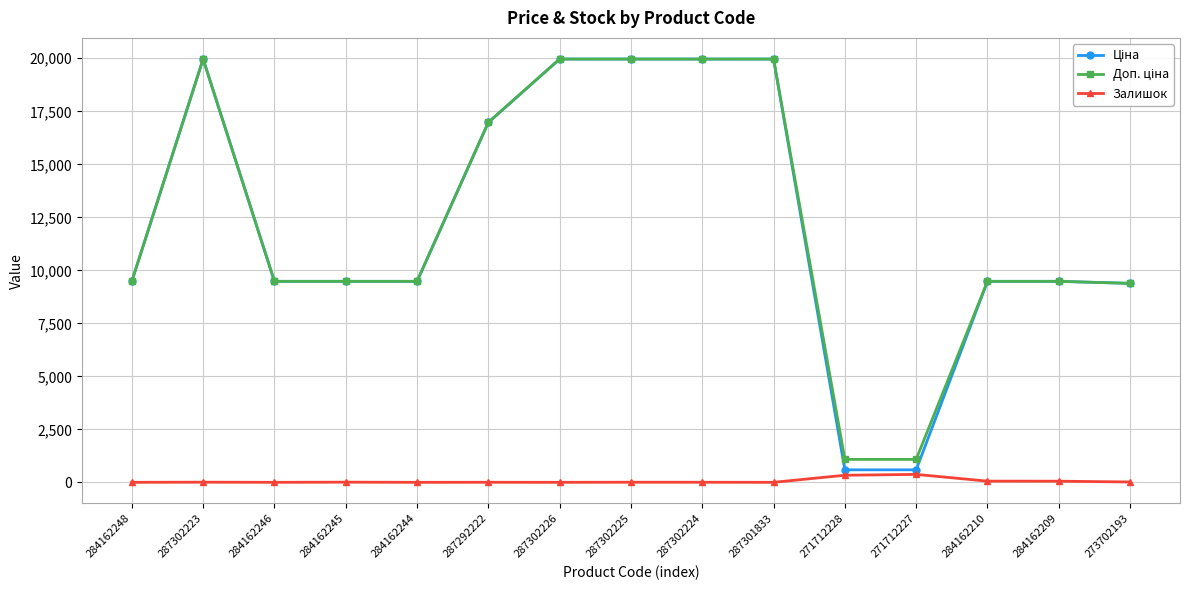

True or false: Залишок has more than 0 points higher than both neighbors.

True